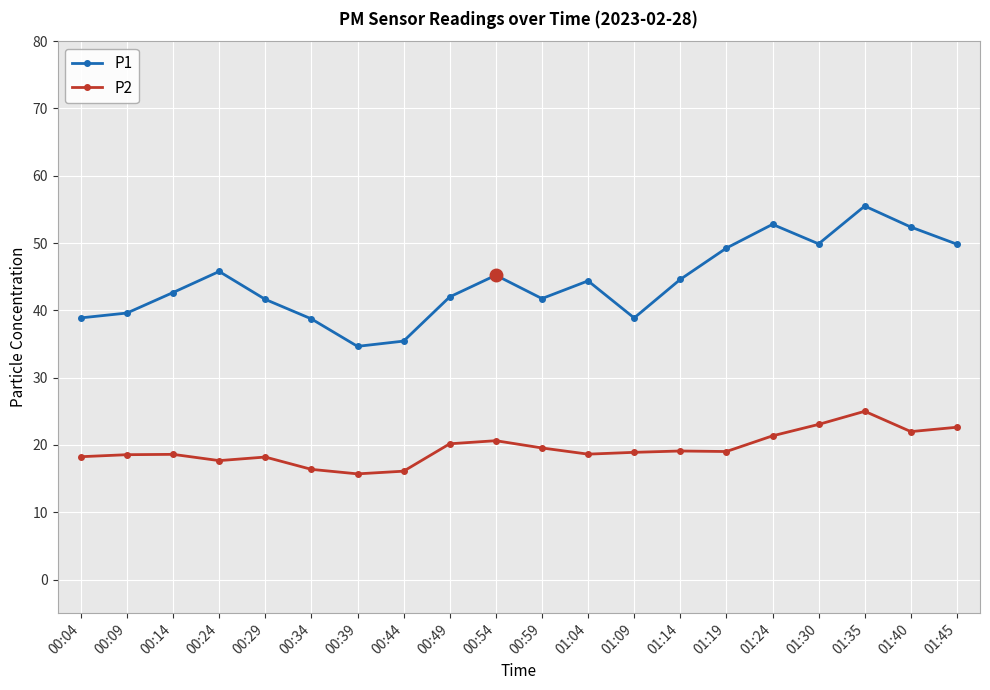

Rank the series at 01:04 from lowest to highest value.

P2, P1